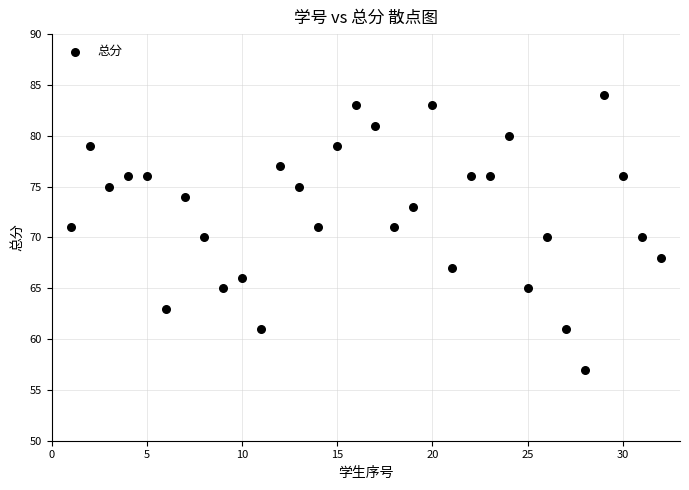

What is the range of X values (max minus min)?

31